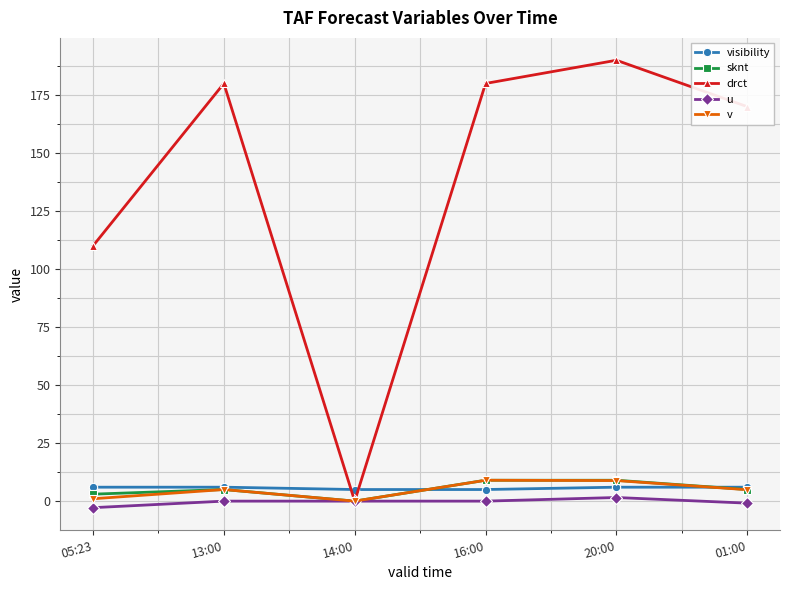

The sknt series shows 3.0 at 05:23. True or false?

True